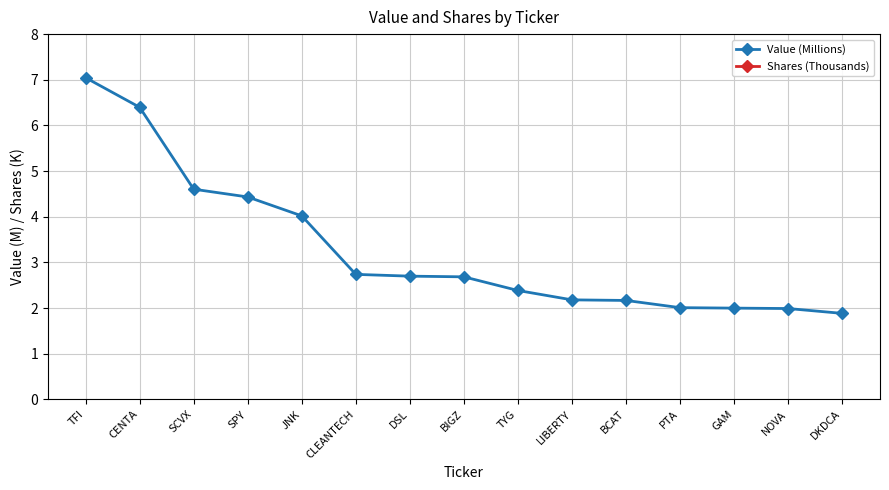

True or false: Value (Millions) has more than 2 interior local peaks.

False